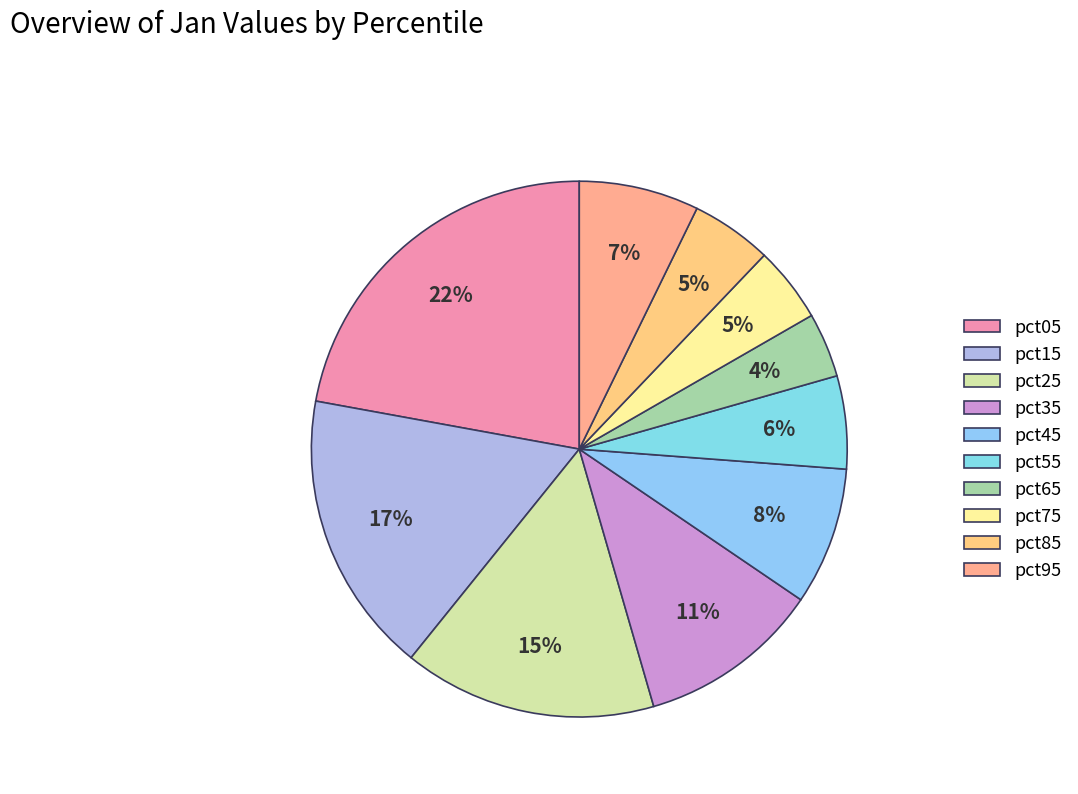

What is the total percentage of pct85 and pct05?

27.0%